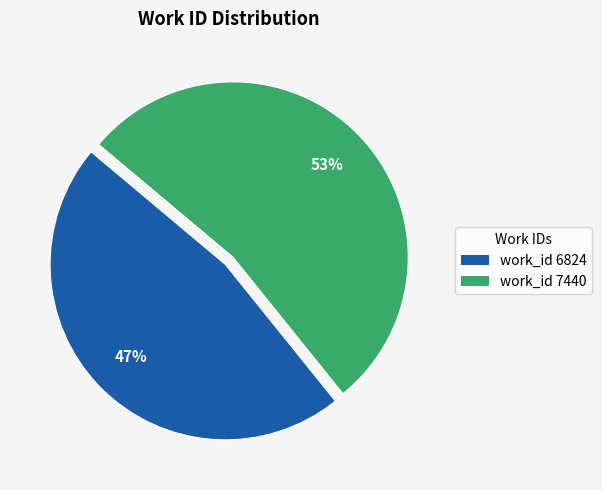

Is there a majority slice in this chart?

Yes